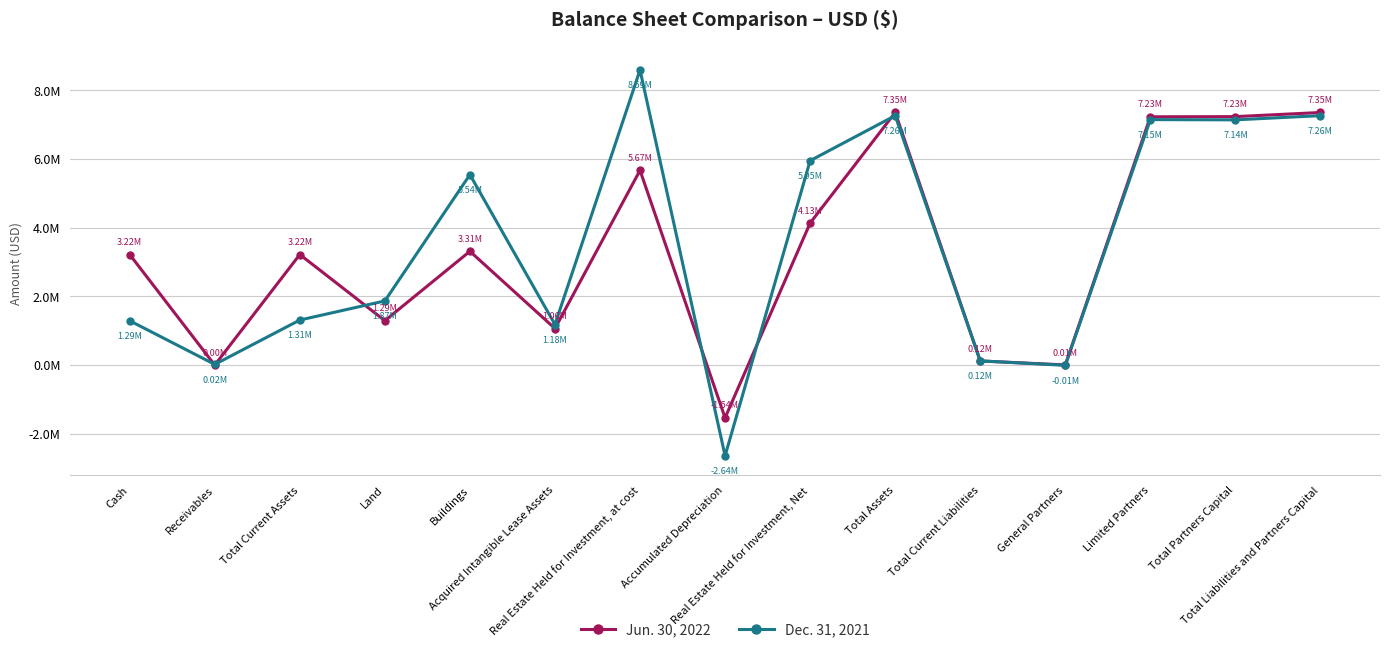

What are all the series names shown in the legend?

Jun. 30, 2022, Dec. 31, 2021